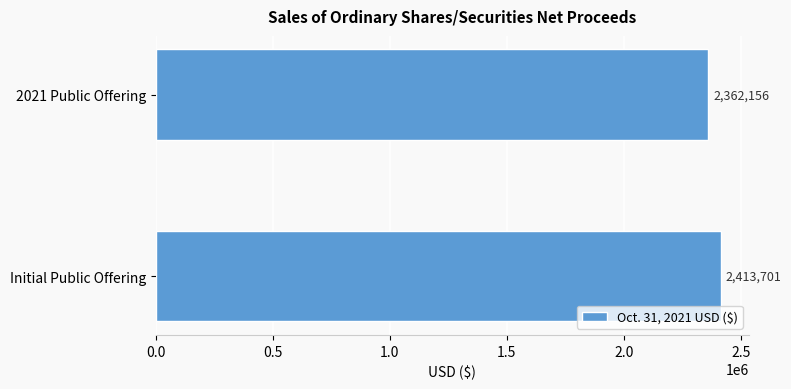

What is the sum of all values?

4775857